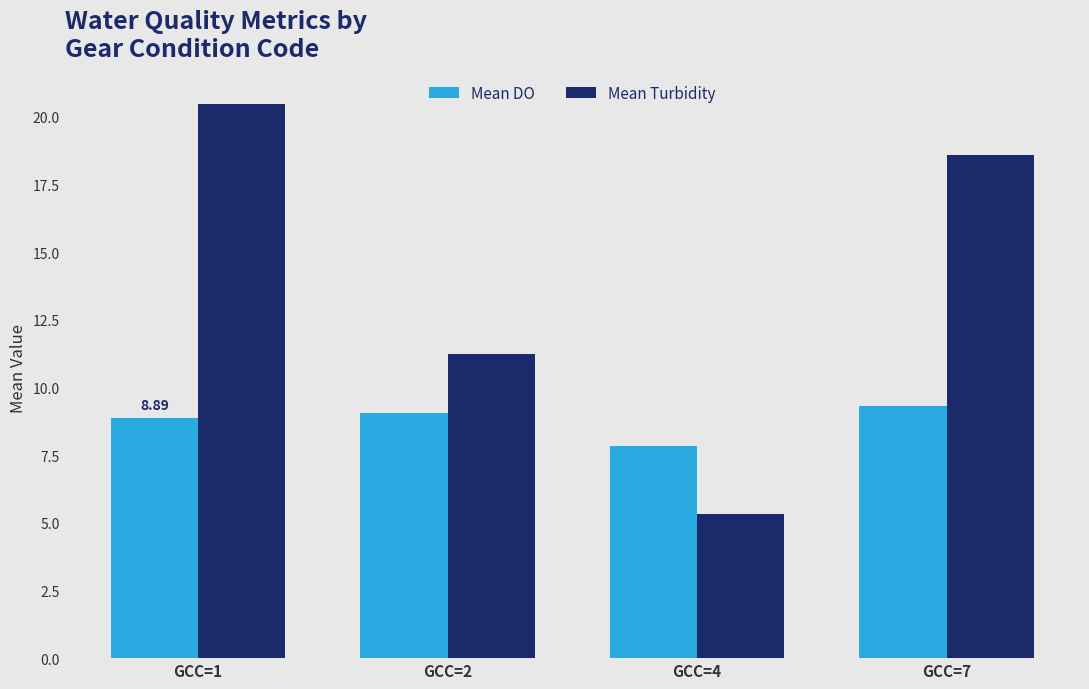

Is it true that Mean DO equals 12.6 at GCC=4?

False